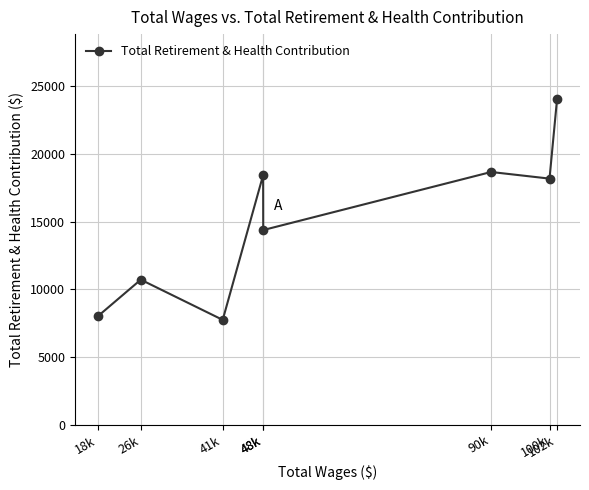

How many lines are shown in the chart?

1